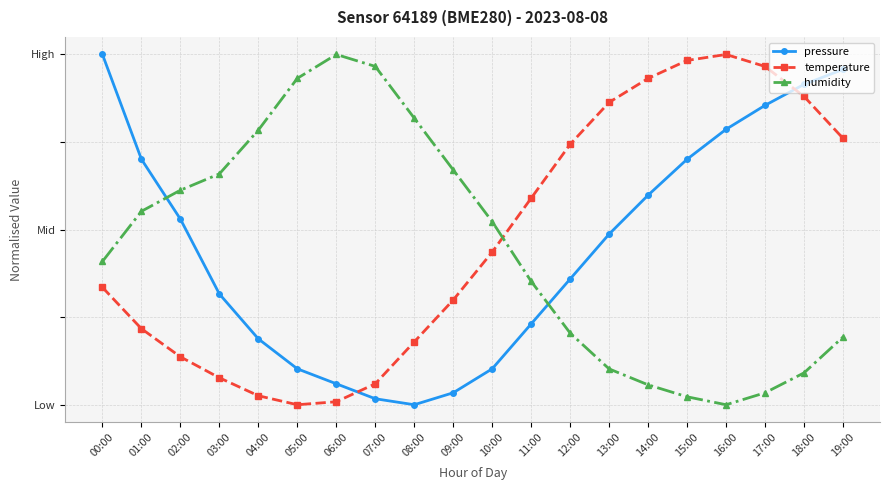

True or false: temperature and pressure cross at least once.

True